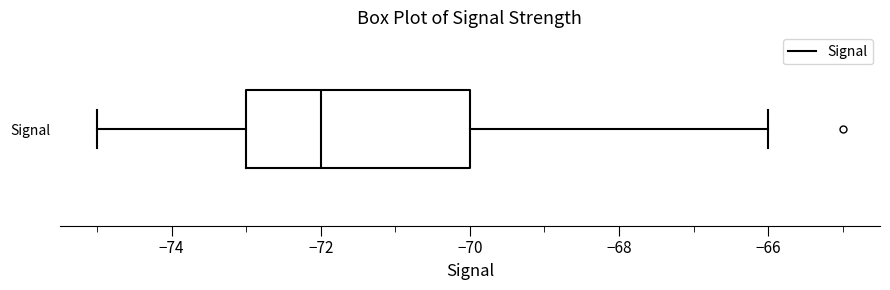

Read this box plot against the x-axis: the position of the median line, the range covered by the box, and the ends of both whiskers. The values are not printed on the chart, so give them approximately, as read against the axis.

median -72, box -73 to -70, whiskers -75 to -66